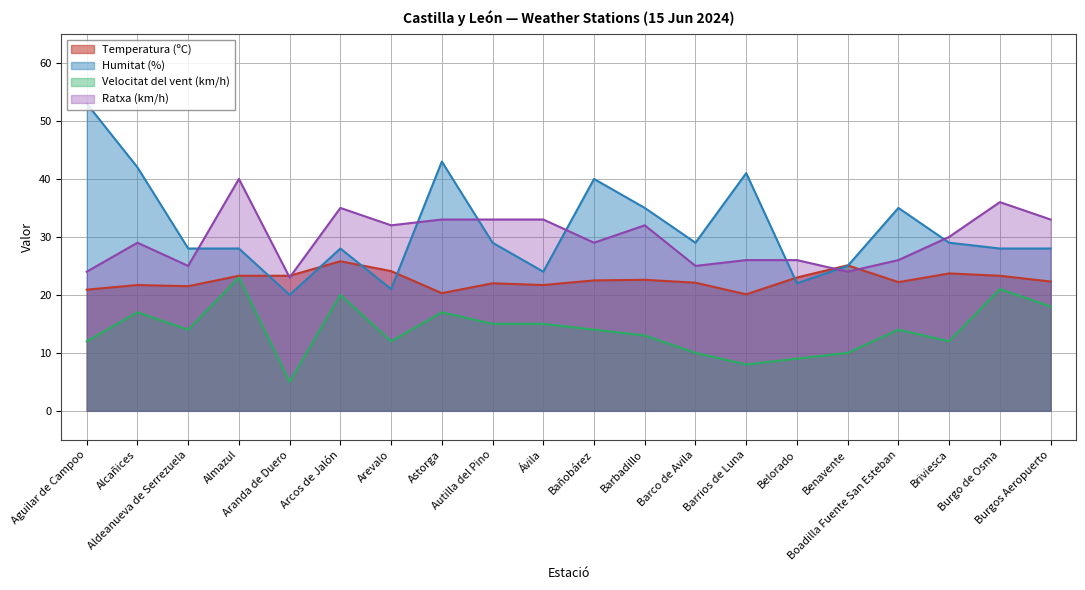

At which category is the sum across all series the highest?

Almazul